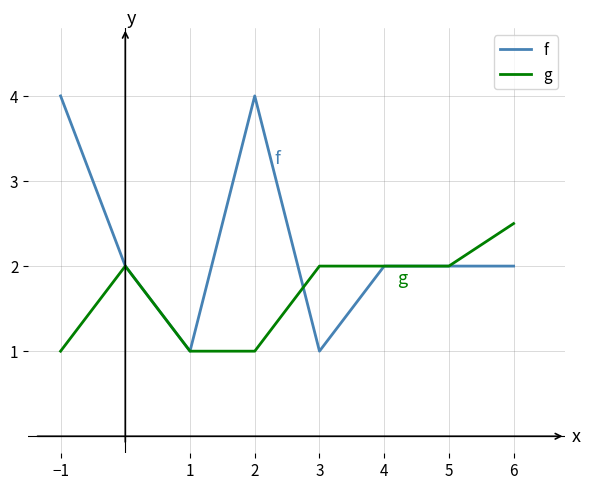

Rank the series by their average value, from highest to lowest.

f, g